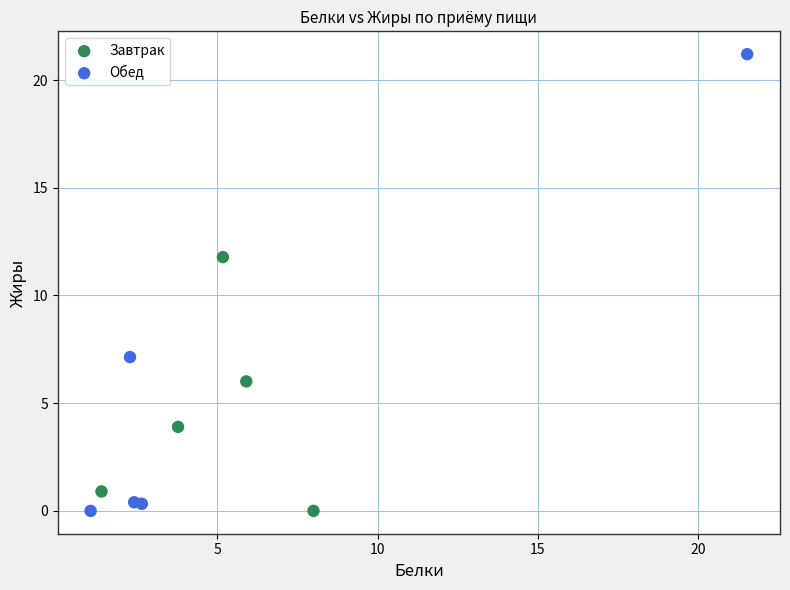

Which series has the widest spread of Y values?

Обед